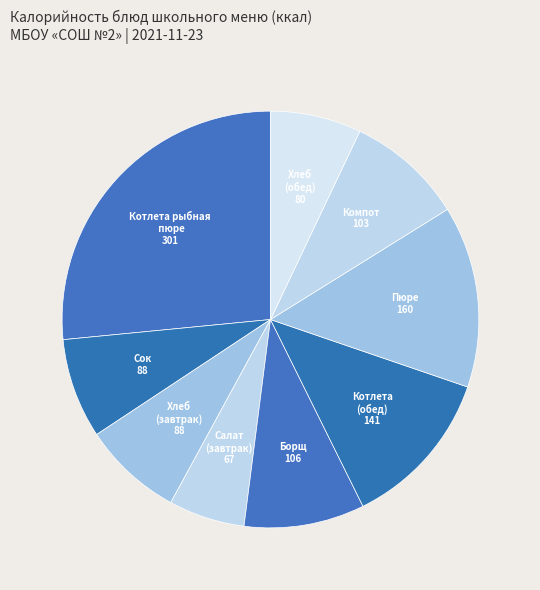

How many segments does this pie chart have?

9